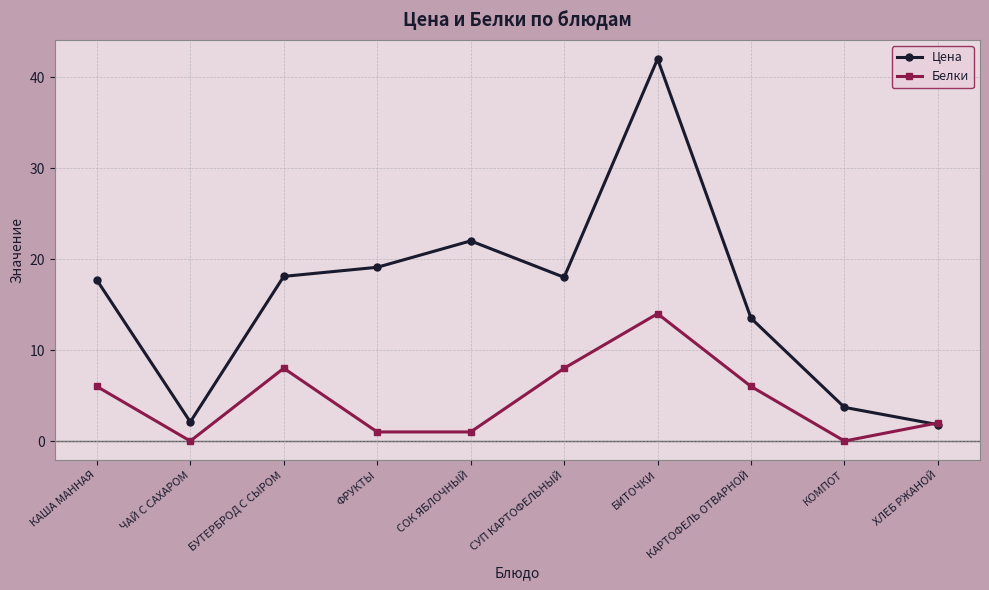

At СОК ЯБЛОЧНЫЙ, list the series in order from smallest to largest.

Белки, Цена